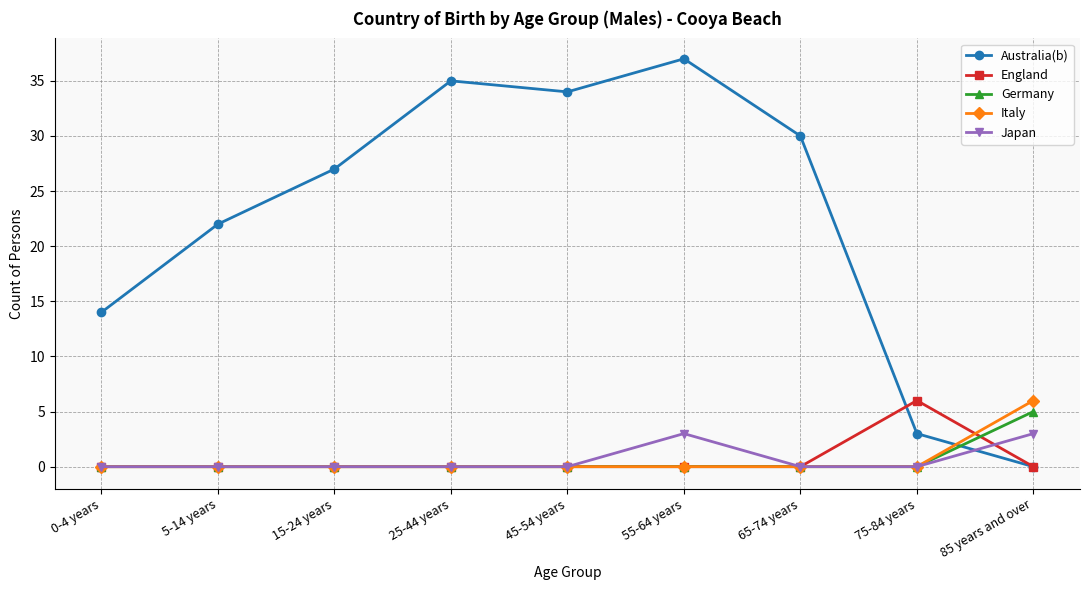

What is the label of the 4th point from the left?

25-44 years